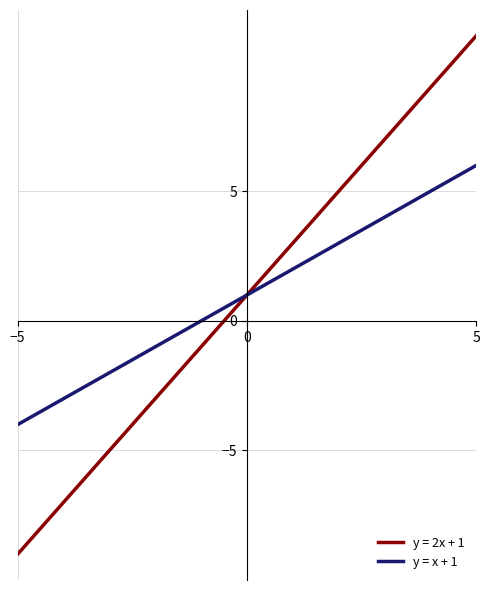

What is the maximum value shown in the chart?

11